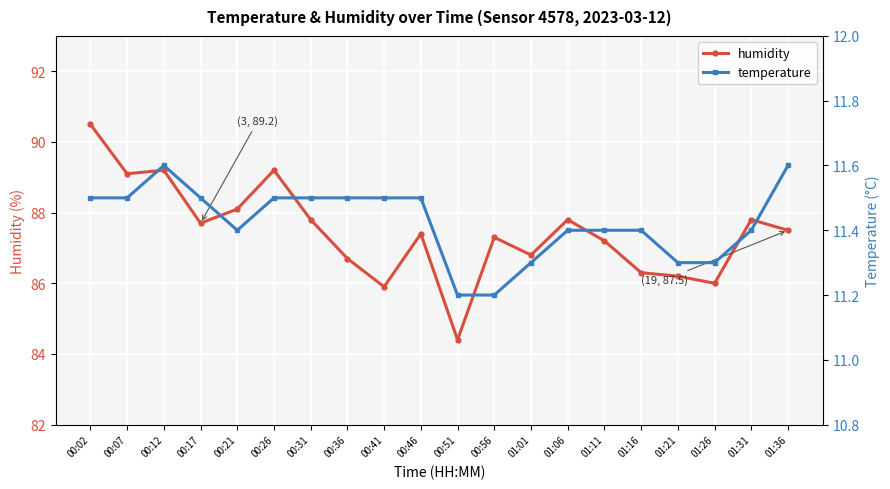

True or false: humidity and temperature cross at least once.

False